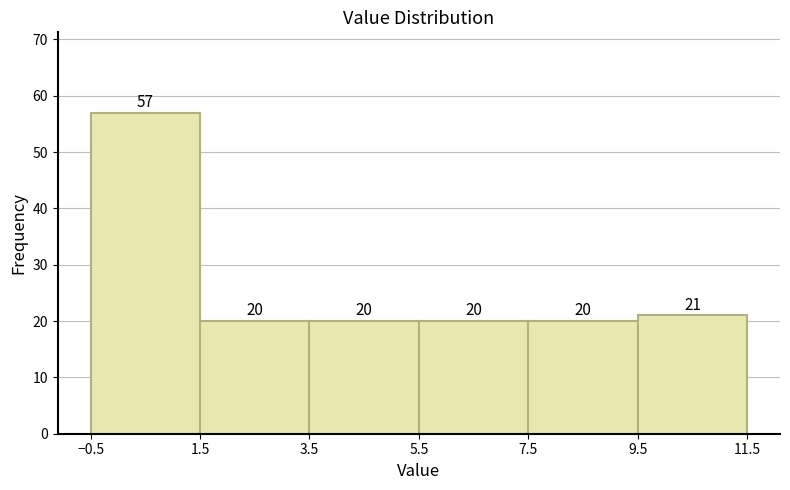

Reading left to right, list every bar in this chart as the range it spans on the x-axis followed by its height.

-0.5 to 1.5: 57
1.5 to 3.5: 20
3.5 to 5.5: 20
5.5 to 7.5: 20
7.5 to 9.5: 20
9.5 to 11.5: 21